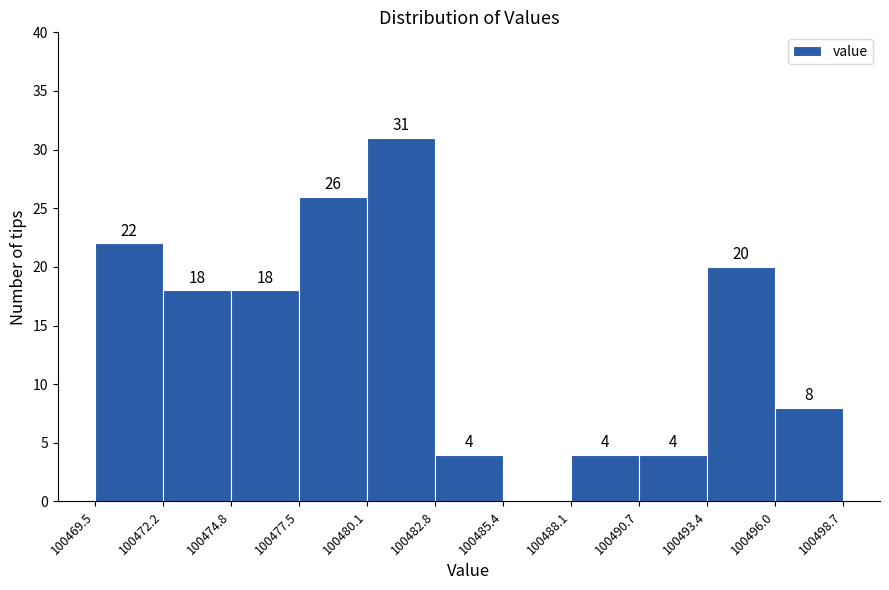

Which range on the x-axis has the tallest bar?

100480.1 to 100482.8